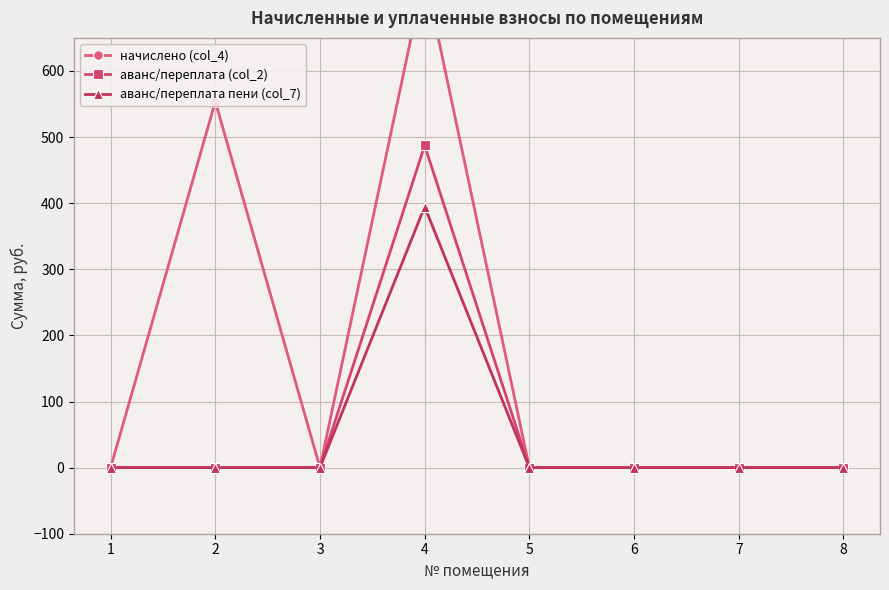

Reading left to right, transcribe all the data shown in this chart.

начислено (col_4): 1=0.0	2=553.7	3=0.0	4=747.0	5=0.0	6=0.0	7=0.0	8=0.0
аванс/переплата (col_2): 1=0.0	2=0.0	3=0.0	4=487.3	5=0.0	6=0.0	7=0.0	8=0.0
аванс/переплата пени (col_7): 1=0.0	2=0.0	3=0.0	4=394.7	5=0.0	6=0.0	7=0.0	8=0.0